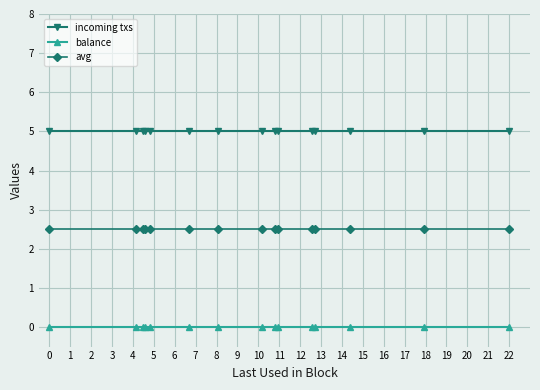

What is the sum of all incoming txs values?

75.0